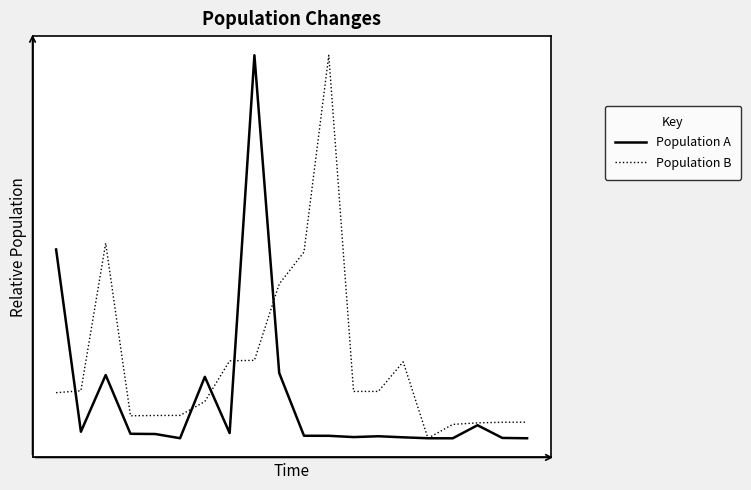

Is this an area chart (filled region under the line)?

No